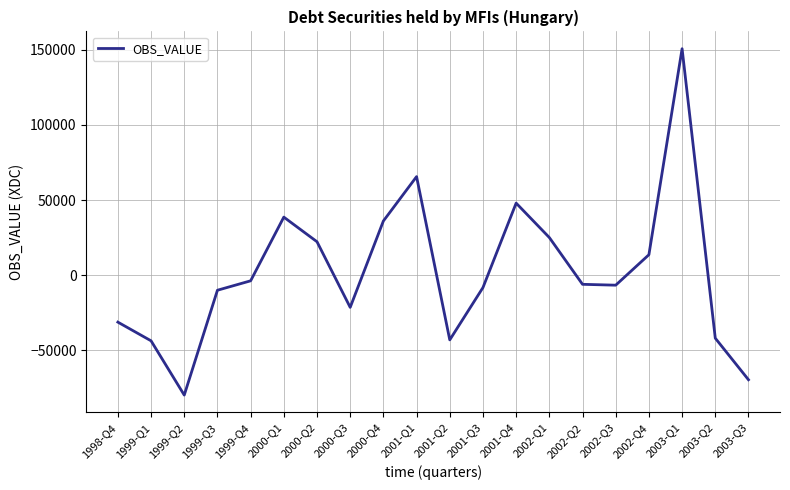

What is the sum of the values at 2002-Q1 and 2003-Q2?

-16783